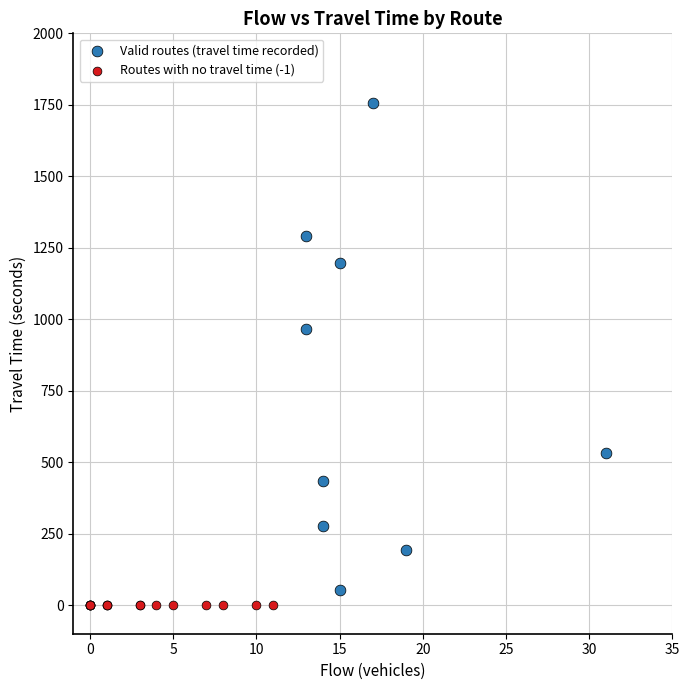

Which series contains the highest Y value?

Valid routes (travel time recorded)